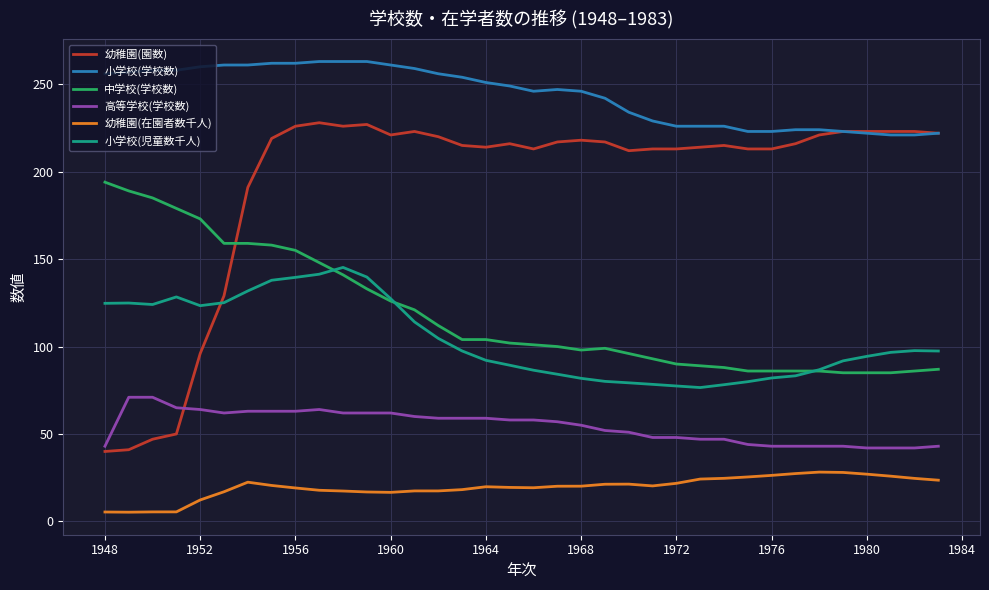

Which series has the widest spread of values?

幼稚園(園数)